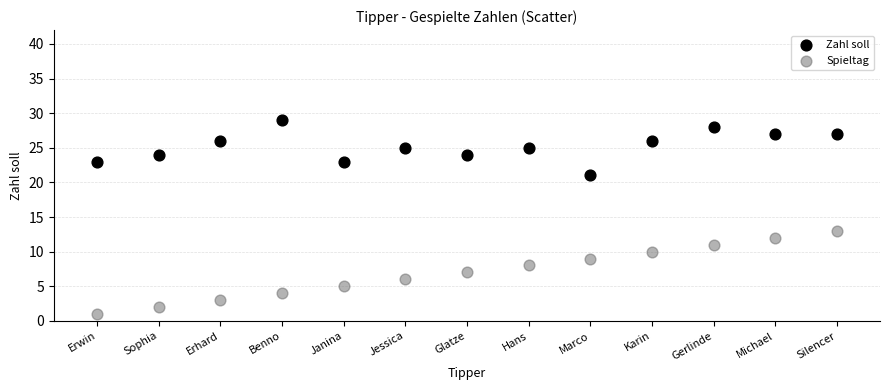

Which series contains the lowest Y value?

Spieltag